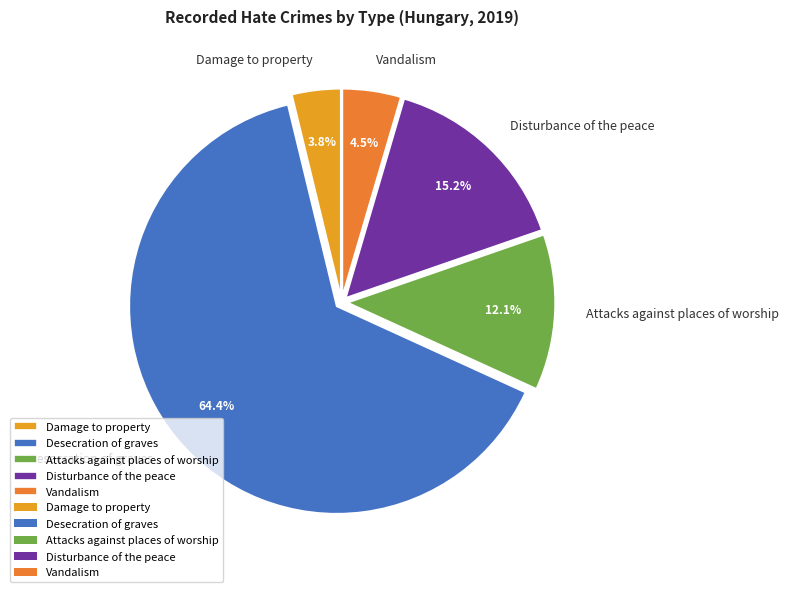

What percentage is the Attacks against places of worship slice, to the nearest percent?

12%